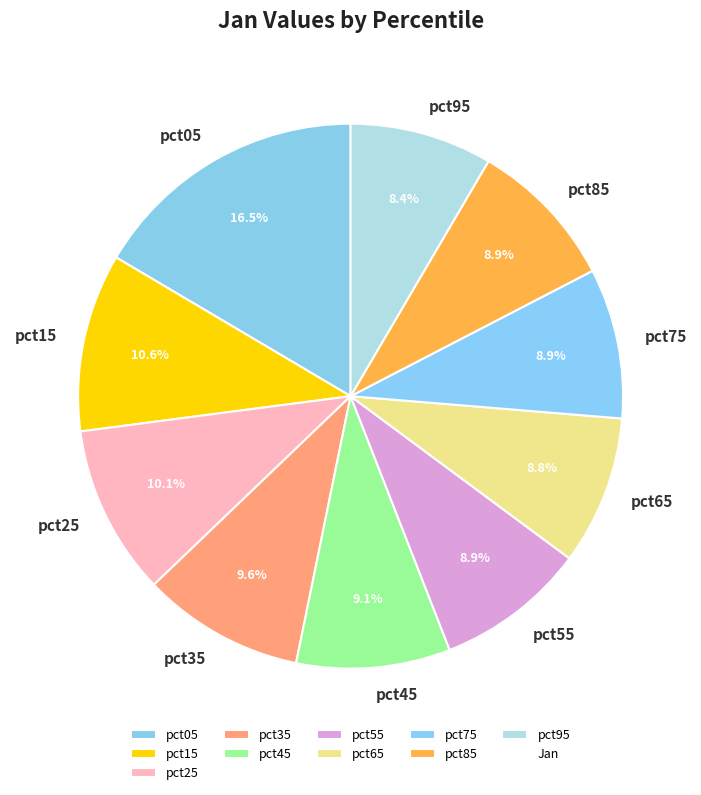

To the nearest percent, what portion does pct35 represent?

10%